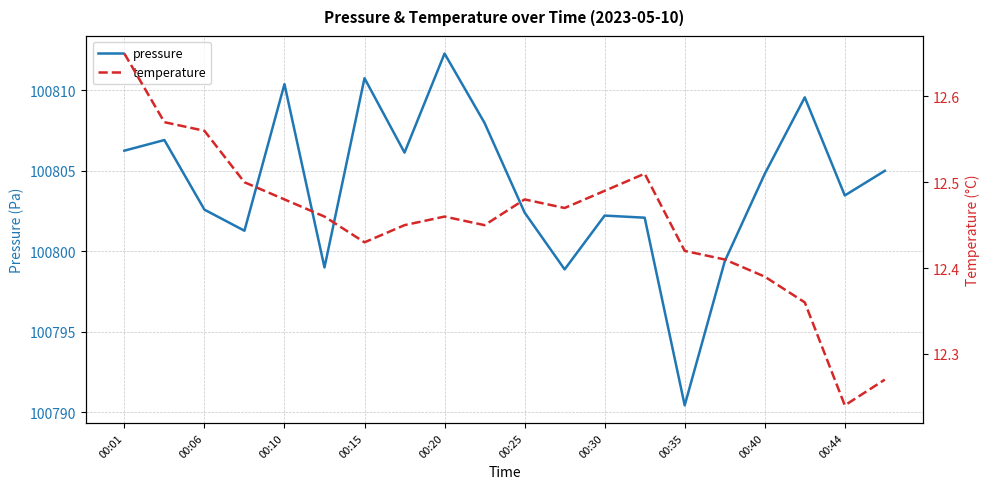

The pressure series shows 100812.3 at 00:20. True or false?

True